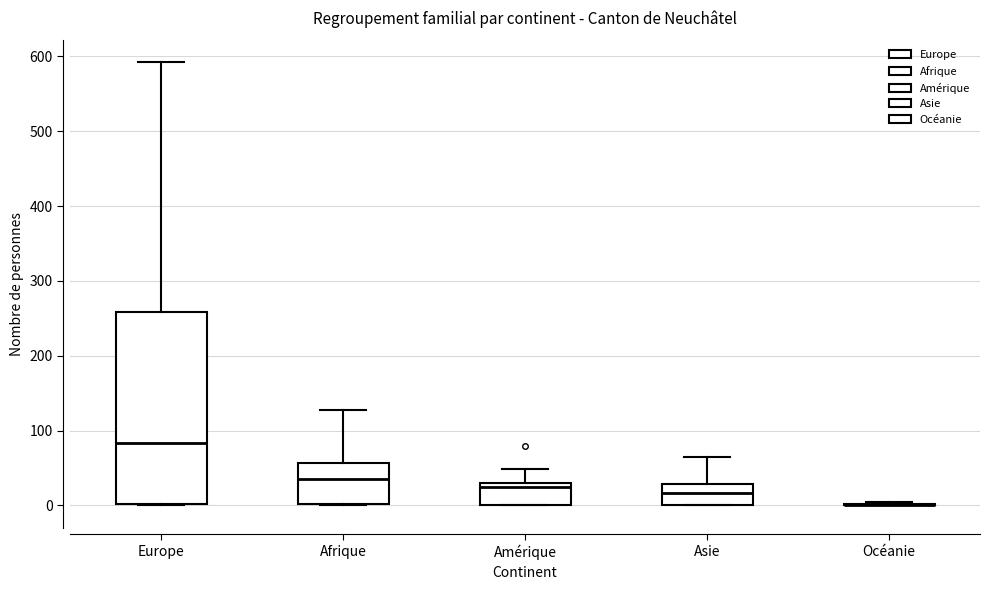

Reading left to right, transcribe this box plot: for each box, give where its median line is, the range the box spans, and where its two whiskers end, as read against the y-axis. The values are not printed on the chart, so give them approximately, as read against the axis.

Europe: median 80, box 0 to 260, whiskers 0 to 590
Afrique: median 40, box 0 to 60, whiskers 0 to 130
Amérique: median 20, box 0 to 30, whiskers 0 to 50
Asie: median 20, box 0 to 30, whiskers 0 to 60
Océanie: box collapsed to a line at 0, whiskers 0 to 10